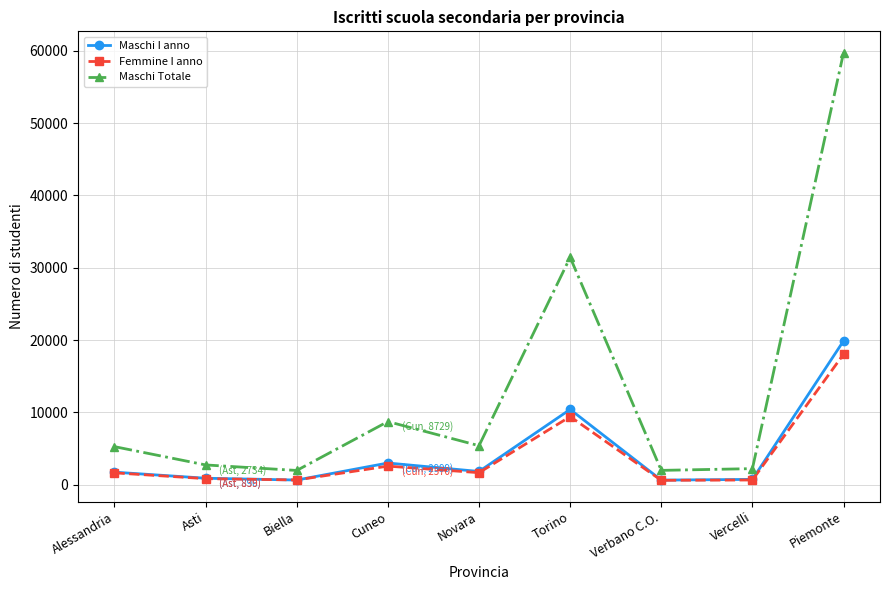

True or false: Femmine I anno and Maschi Totale cross at least once.

False